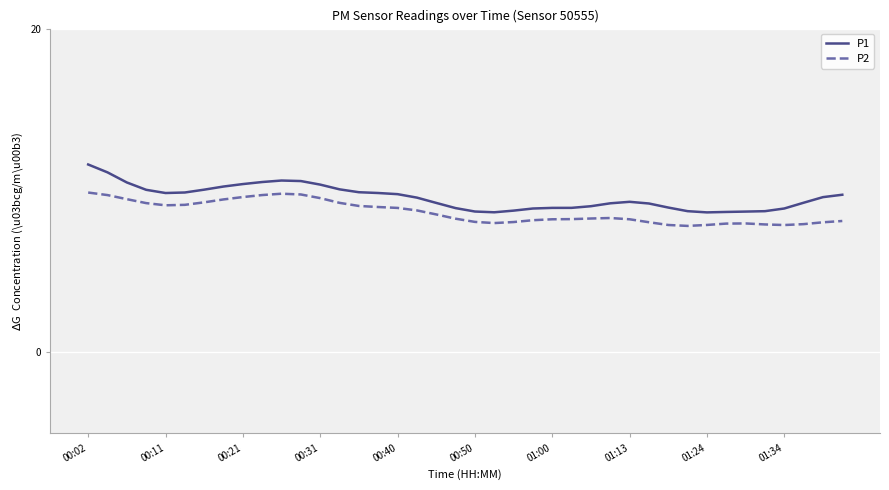

List the series in order of their overall mean, highest first.

P1, P2